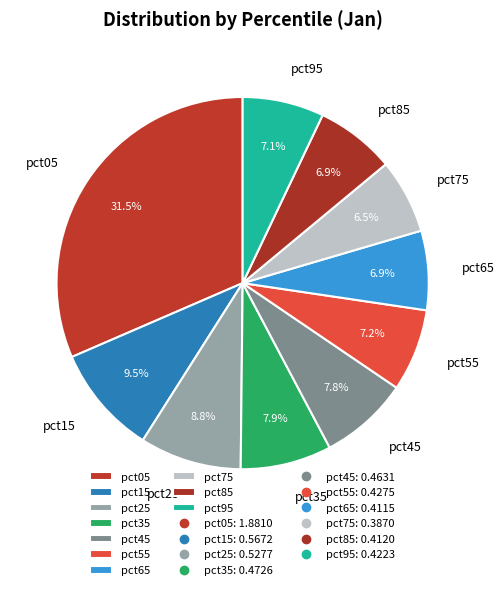

Which category has the biggest portion of the pie?

pct05